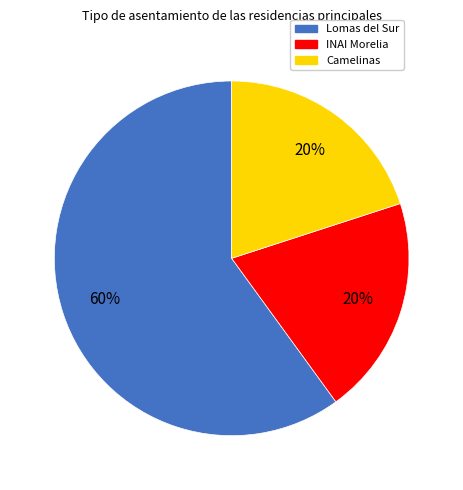

Does Lomas del Sur represent more than half of the total?

Yes